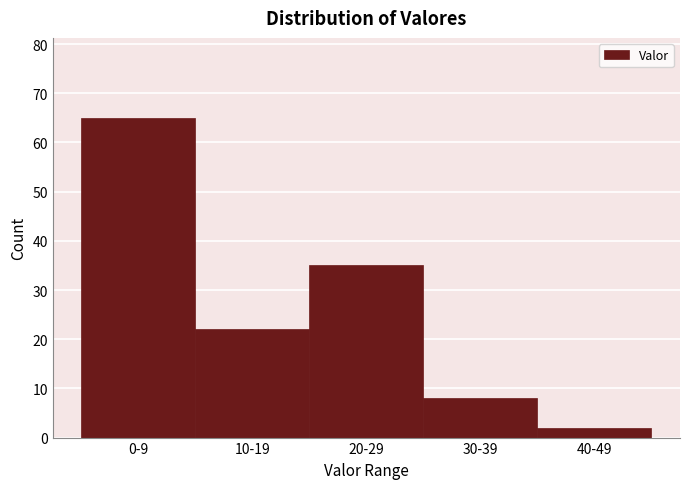

Reading left to right, list all the values displayed in this chart.

0-9=65	10-19=22	20-29=35	30-39=8	40-49=2